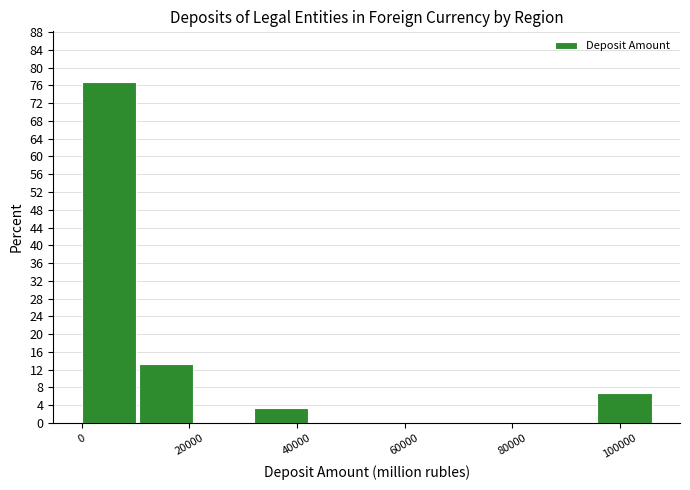

Reading left to right, list every bar in this chart as the range it spans on the x-axis followed by its height. Neither the bar edges nor the heights are printed on the chart, so give them approximately, as read against the axes.

0 to 10000: 76.5
10000 to 22000: 13.5
22000 to 32000: 0
32000 to 42000: 3.5
42000 to 54000: 0
54000 to 64000: 0
64000 to 74000: 0
74000 to 86000: 0
86000 to 96000: 0
96000 to 106000: 6.5